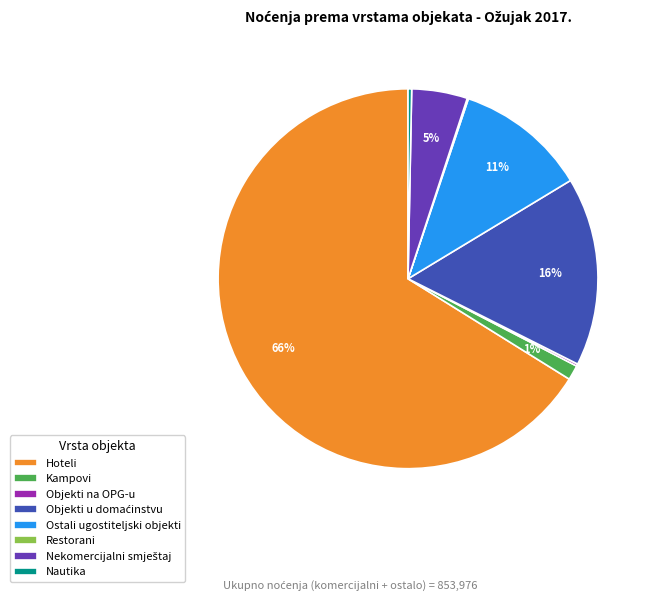

To the nearest percent, what is the average slice percentage?

12%